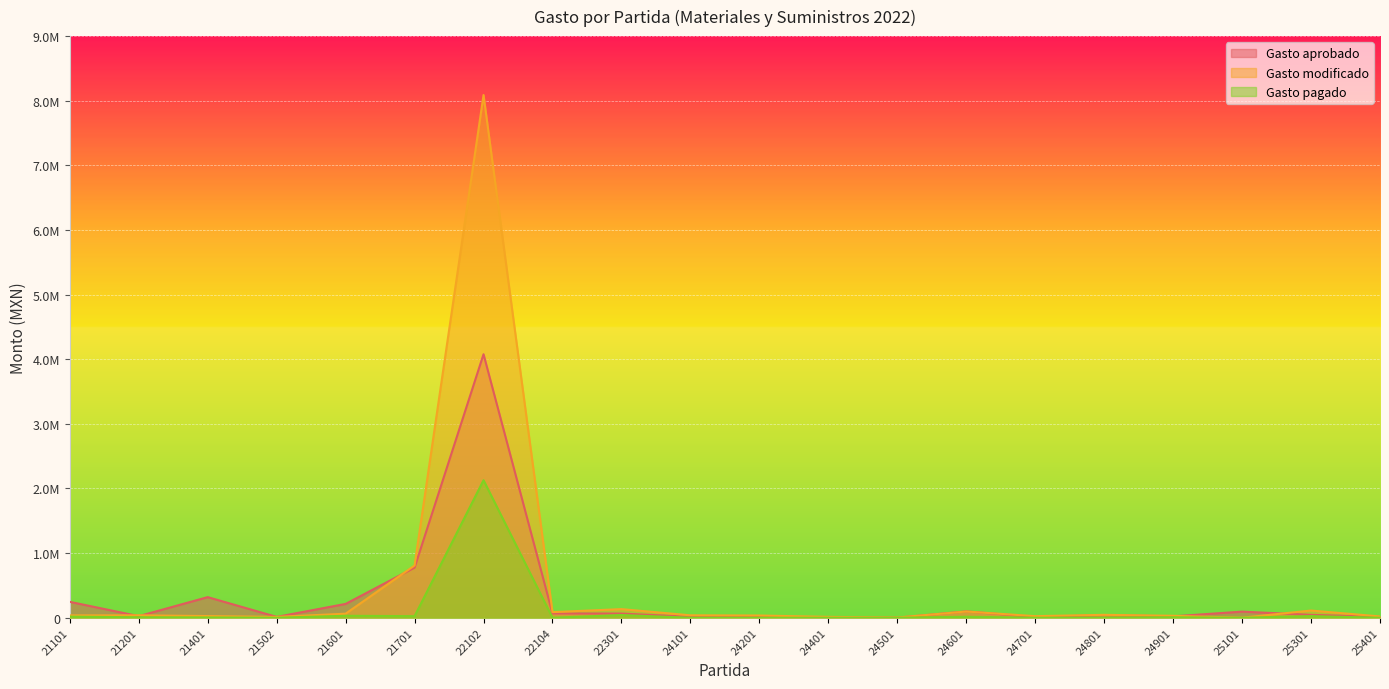

What is the value of the Gasto aprobado point at the 4th from the left?

12978.0